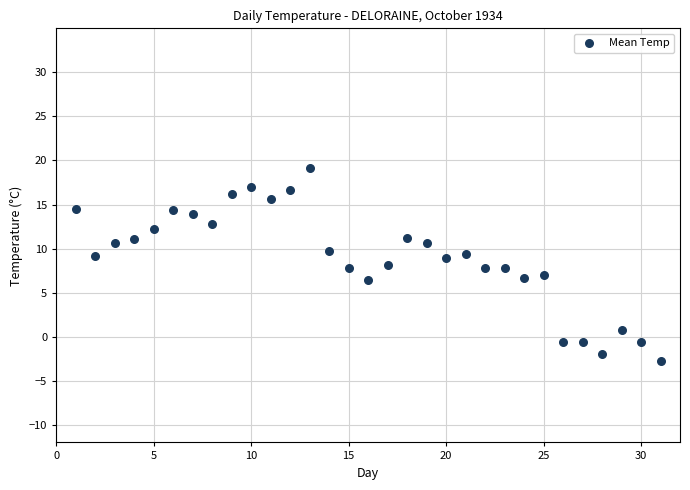

What is the range of Y values (max minus min)?

22.0